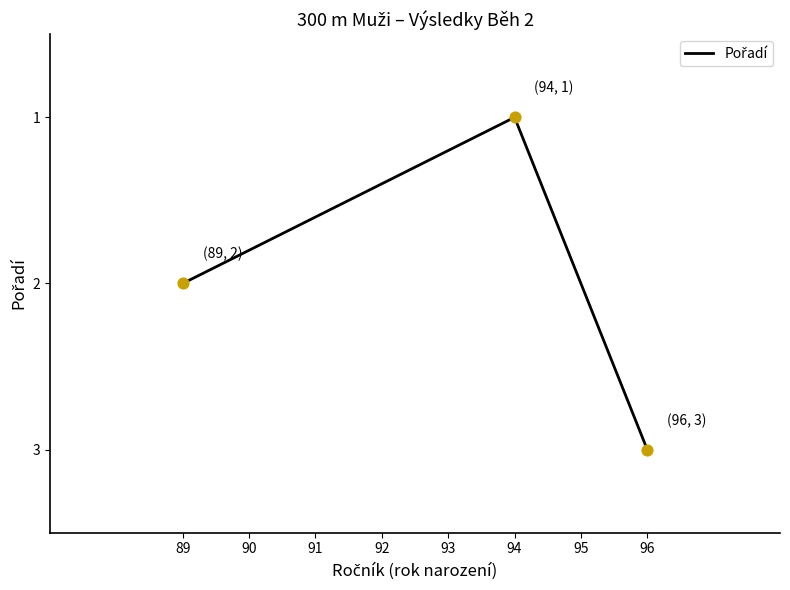

What is the change in value from 94 to 96?

+2